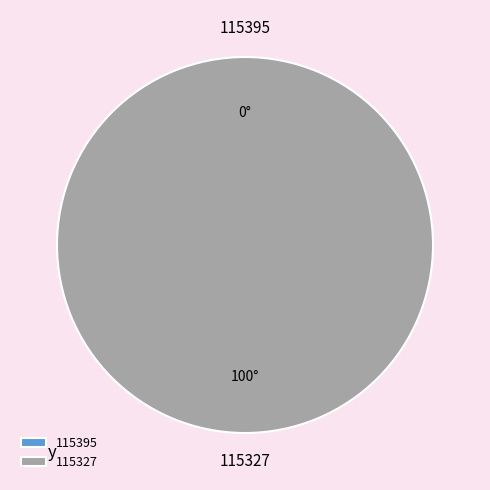

Between 115395 and 115327, which is larger?

115327